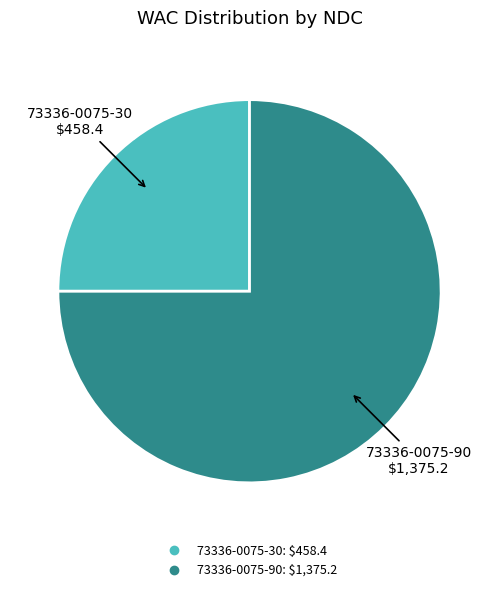

Rank the categories by value from highest to lowest.

73336-0075-90, 73336-0075-30